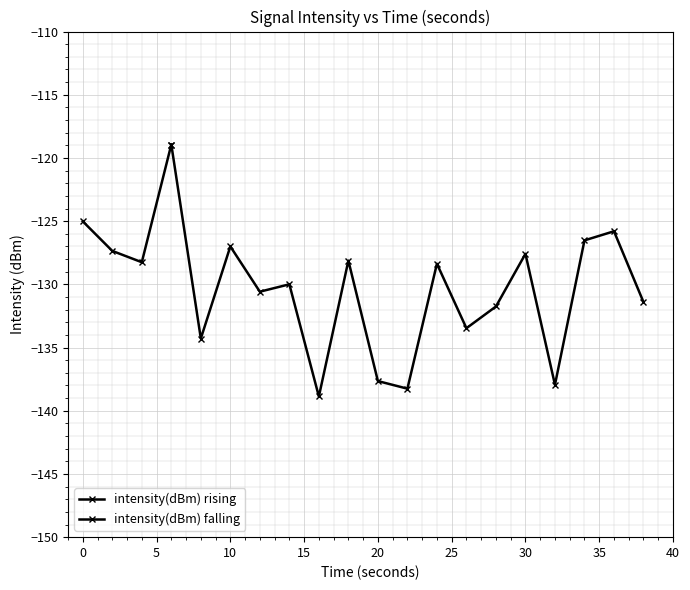

Is it true that the value at 16 is -200.1?

False